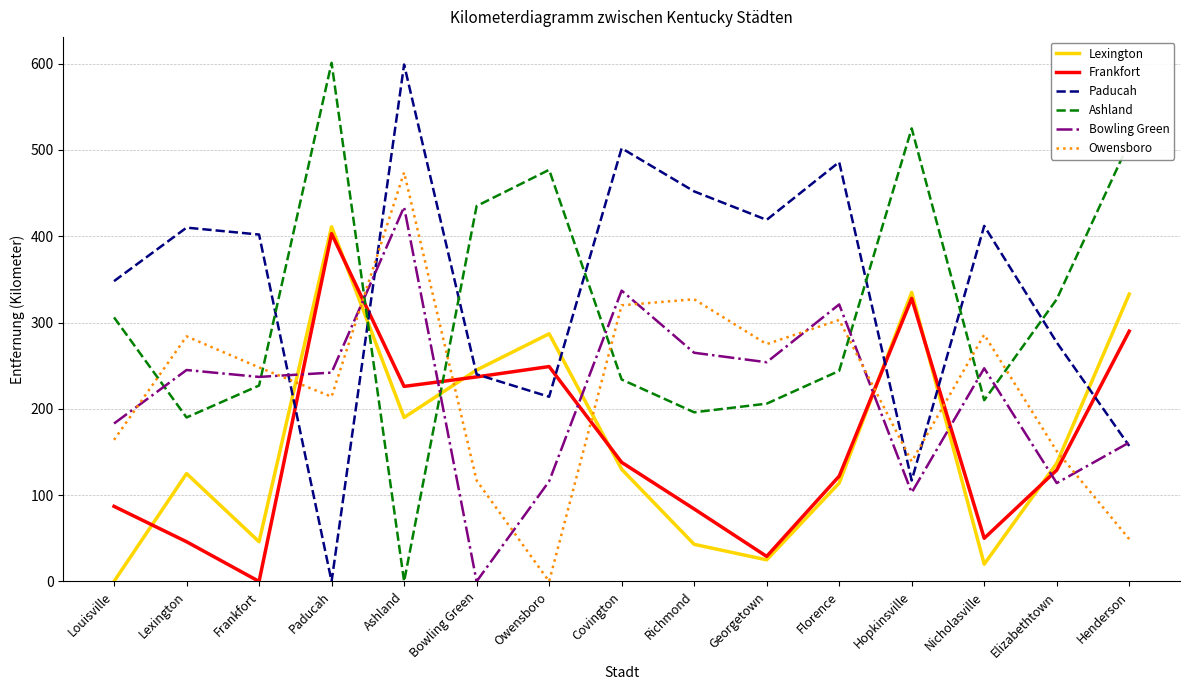

At which label is Paducah closest to 299?

Elizabethtown